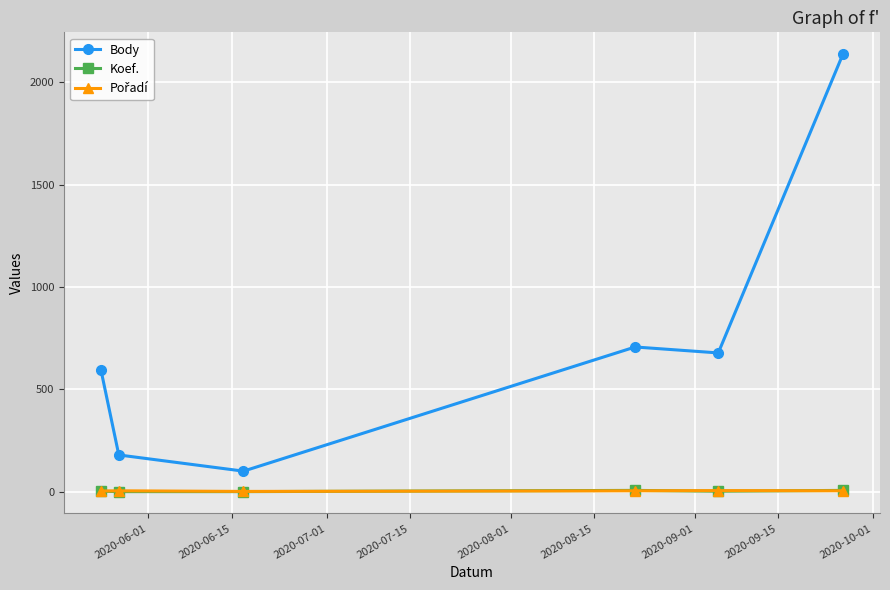

True or false: Body has more than 2 interior local peaks.

False